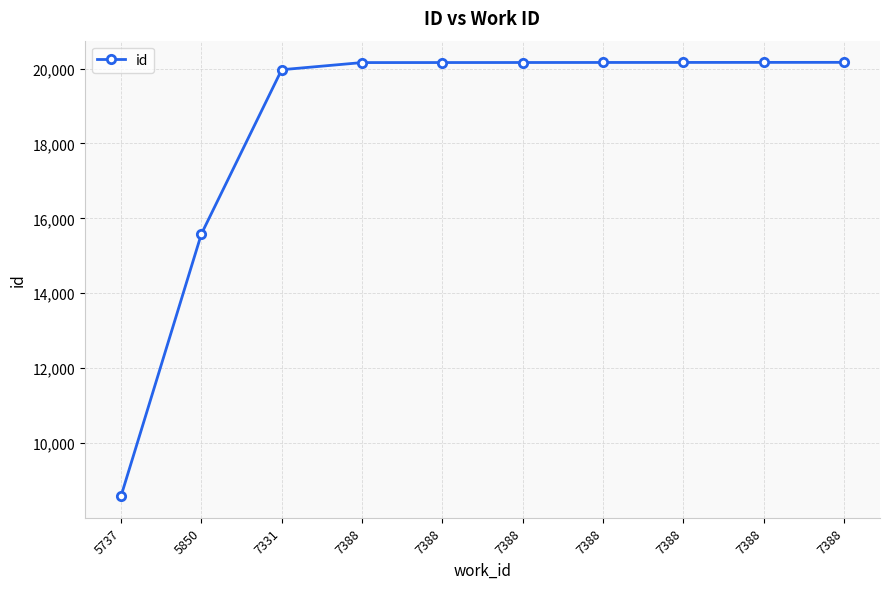

What is the sum of all values?

185272